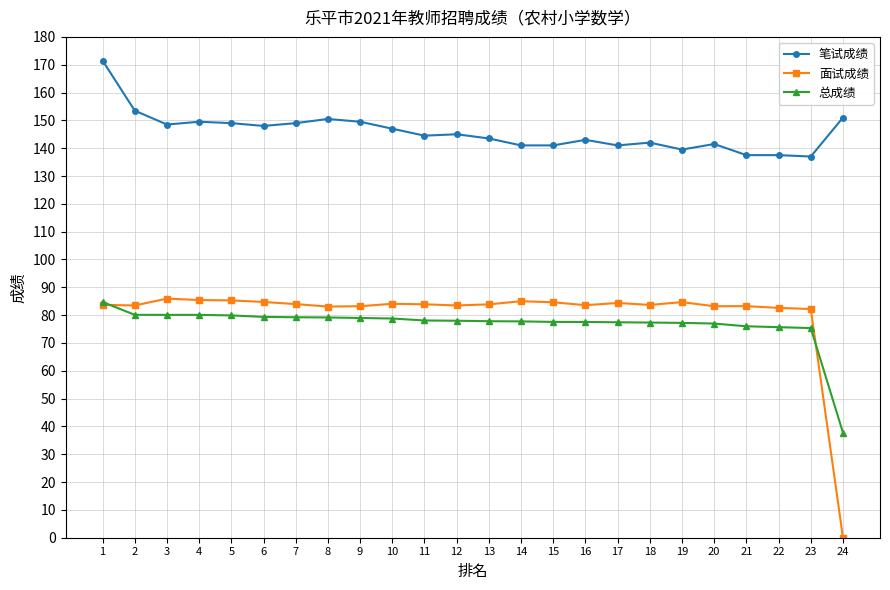

Does the chart display data point markers on the line(s)?

Yes